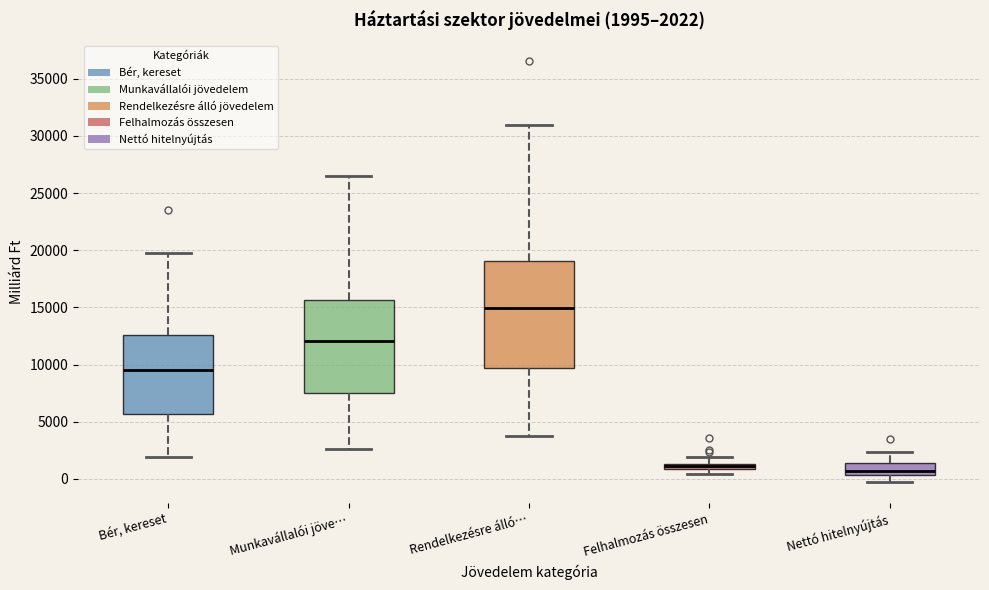

Which box's median line is the highest?

Rendelkezésre álló…